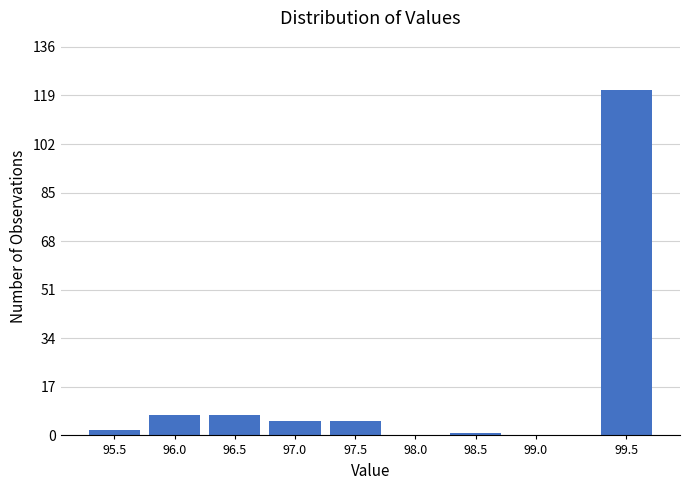

Reading left to right, what are all the values shown in this chart?

95.5=2	96.0=7	96.5=7	97.0=5	97.5=5	98.0=0	98.5=1	99.0=0	99.5=121